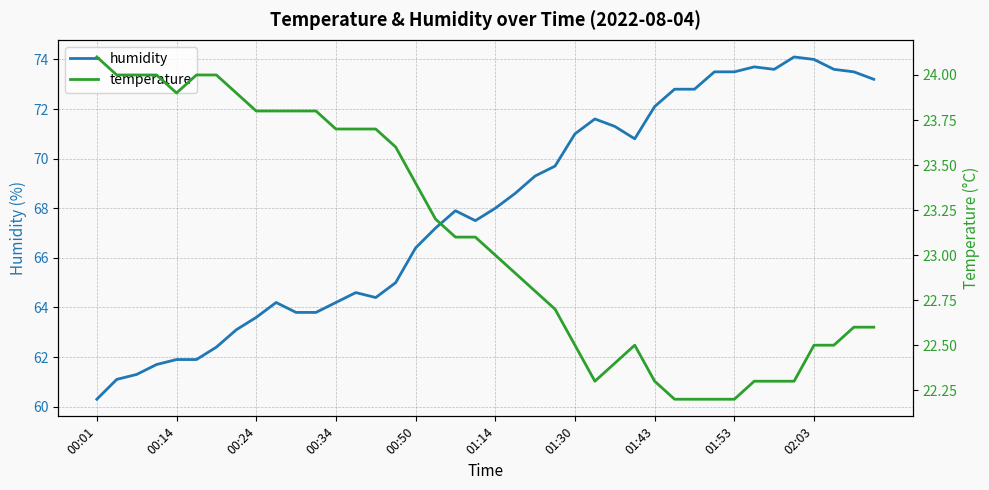

True or false: temperature has a value of 37.6 at 34.

False